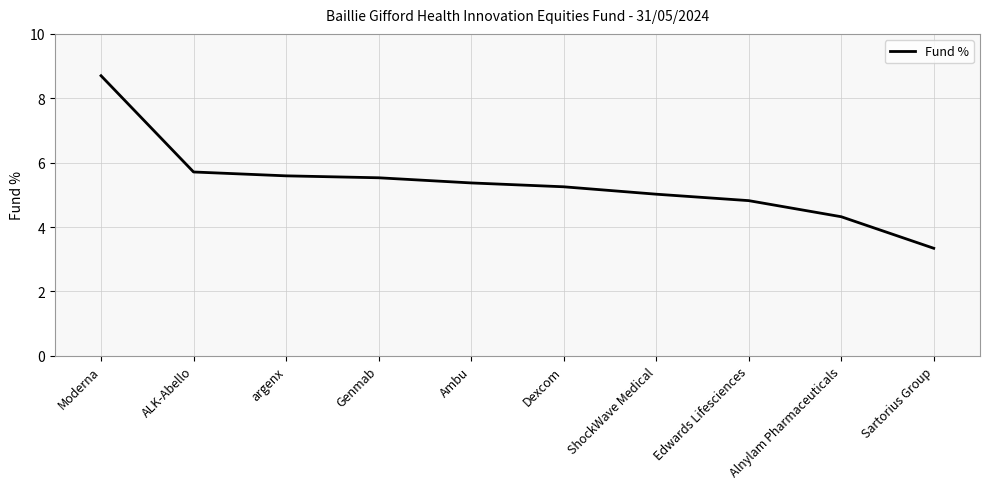

What is the sum of the values at Dexcom and Genmab?

10.8